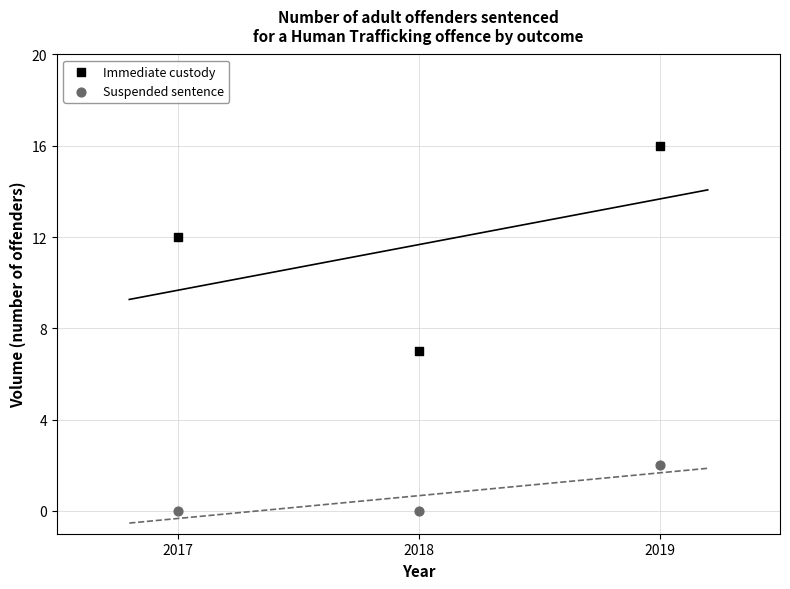

Which series reaches the maximum Y coordinate?

Immediate custody